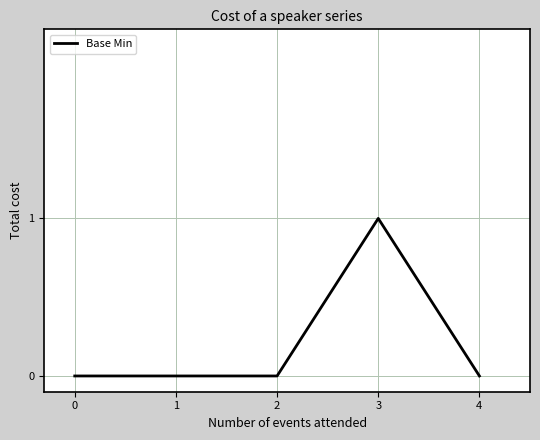

How many series are shown in this chart?

1